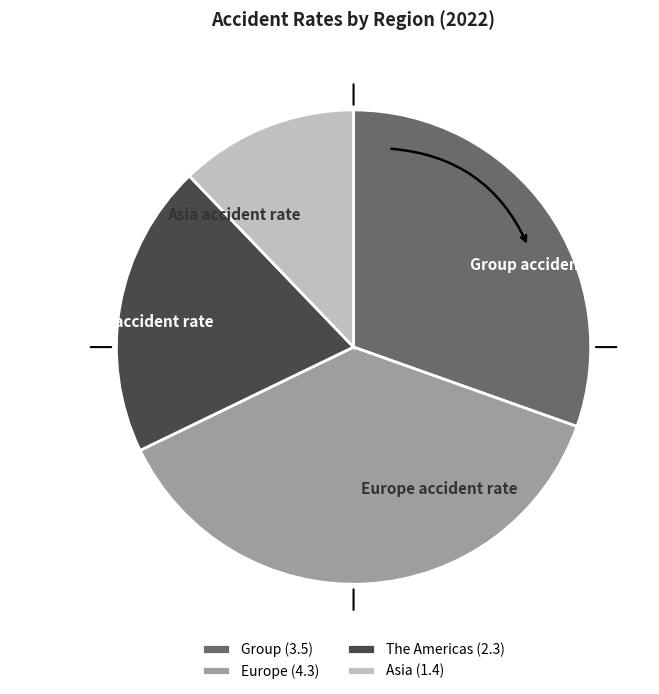

Combined, do Europe accident rate and Group accident rate account for over 50%?

Yes